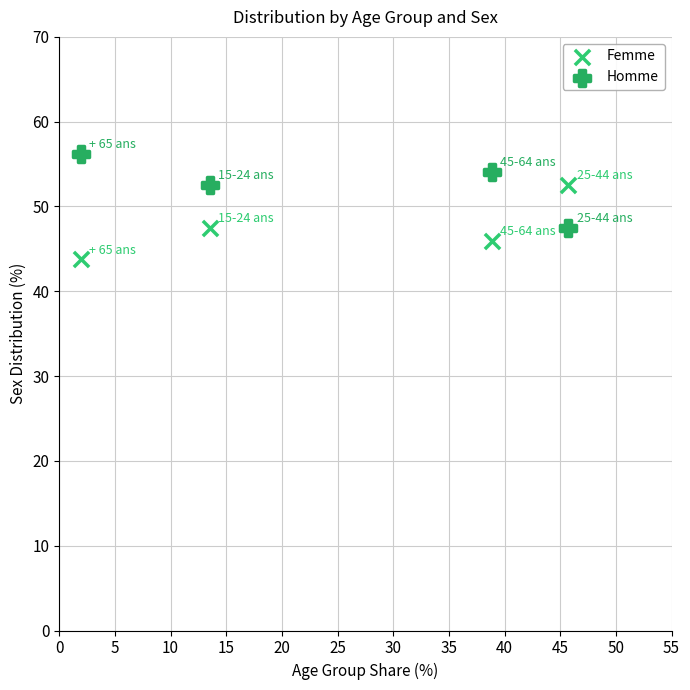

Across all data points, what is the average Y value?

50.0